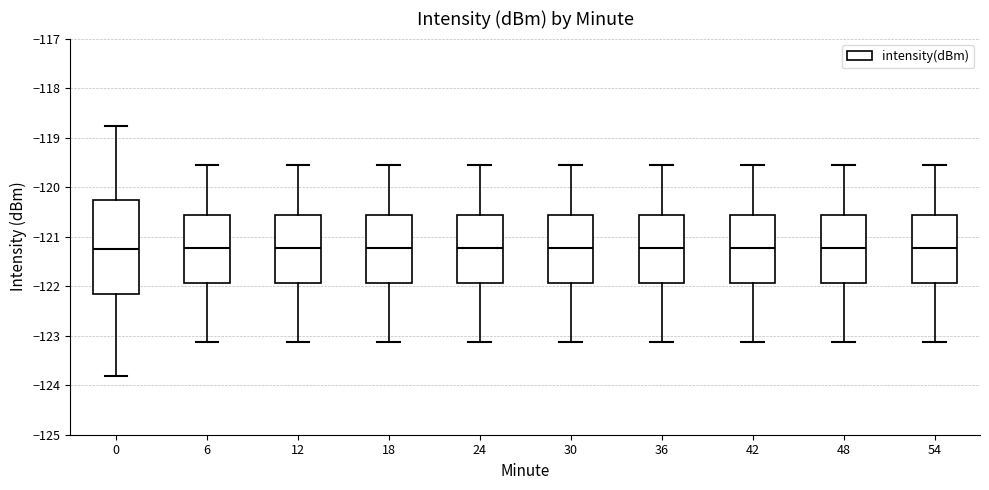

Reading left to right, read every box against the y-axis: the position of its median line, the range the box covers, and the ends of its whiskers. The values are not printed on the chart, so give them approximately, as read against the axis.

0: median -121.2, box -122.2 to -120.3, whiskers -123.8 to -118.8
6: median -121.2, box -121.9 to -120.6, whiskers -123.1 to -119.5
12: median -121.2, box -121.9 to -120.6, whiskers -123.1 to -119.5
18: median -121.2, box -121.9 to -120.6, whiskers -123.1 to -119.5
24: median -121.2, box -121.9 to -120.6, whiskers -123.1 to -119.5
30: median -121.2, box -121.9 to -120.6, whiskers -123.1 to -119.5
36: median -121.2, box -121.9 to -120.6, whiskers -123.1 to -119.5
42: median -121.2, box -121.9 to -120.6, whiskers -123.1 to -119.5
48: median -121.2, box -121.9 to -120.6, whiskers -123.1 to -119.5
54: median -121.2, box -121.9 to -120.6, whiskers -123.1 to -119.5